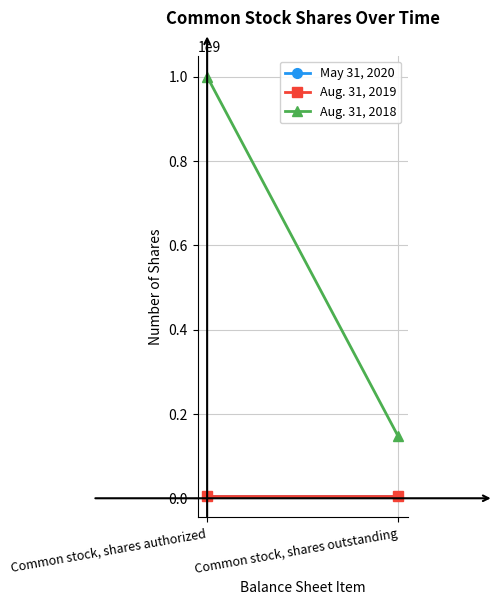

The value of May 31, 2020 at Common stock, shares authorized is 4822016. True or false?

True